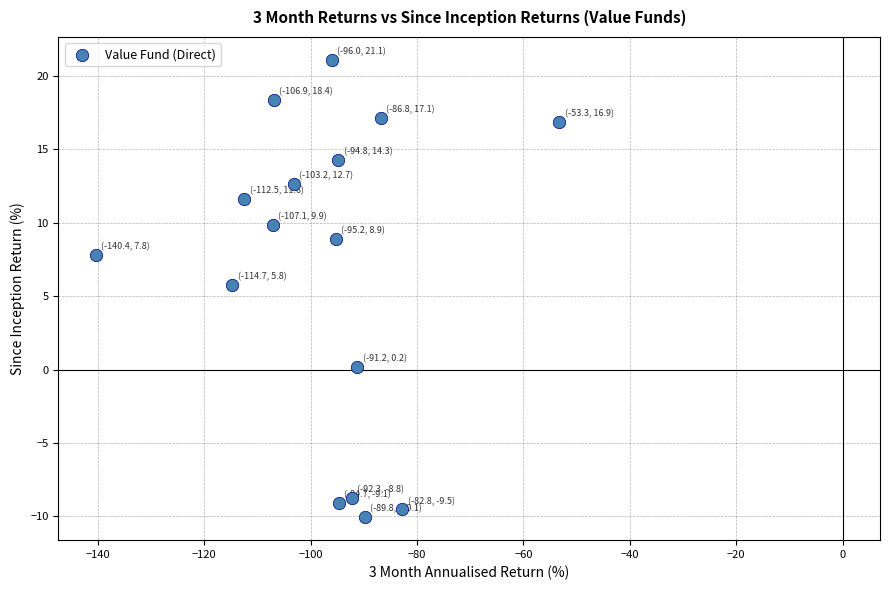

What is the range of X values (max minus min)?

87.1